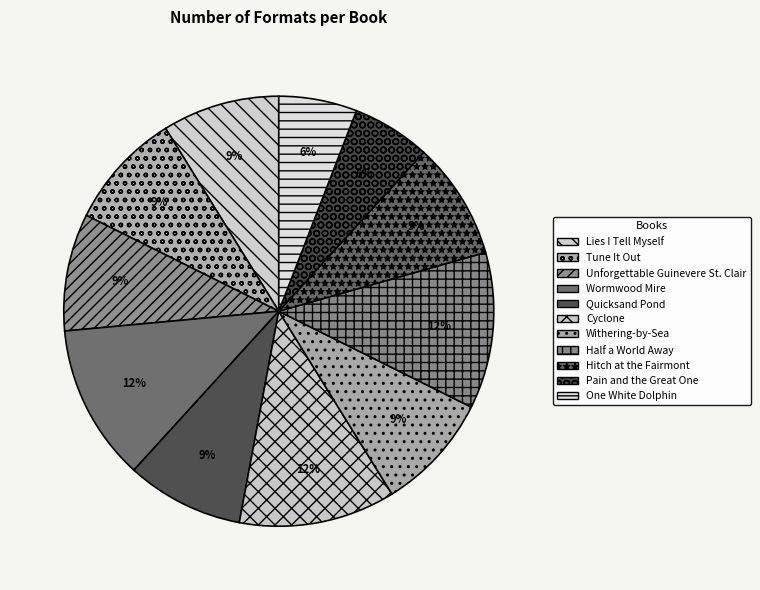

Is Unforgettable Guinevere St. Clair the majority of the pie?

No